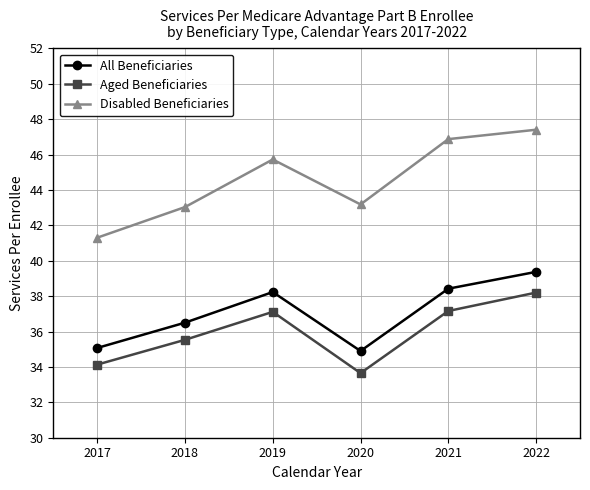

What is the lowest value of the All Beneficiaries series?

34.9